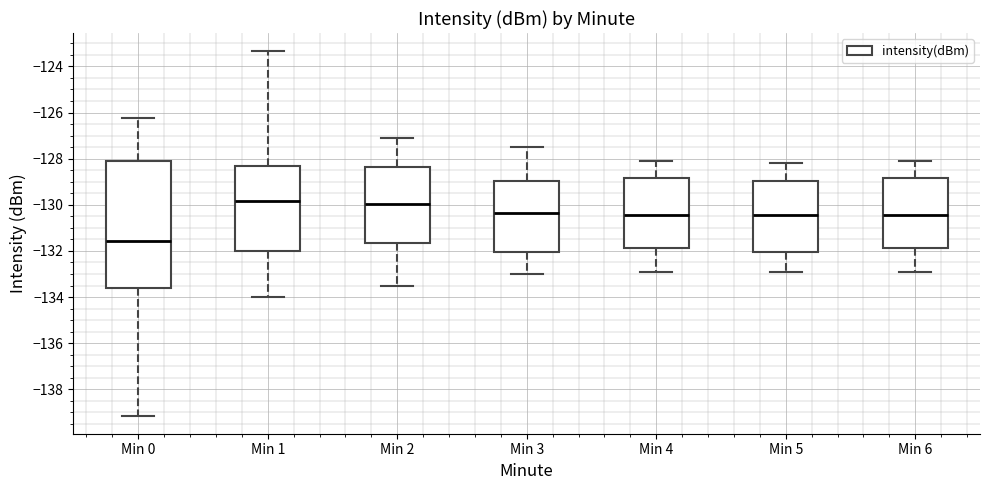

Where does the upper whisker of the box for Min 2 end on the y-axis? The values are not printed on the chart, so give them approximately, as read against the axis.

-127.0